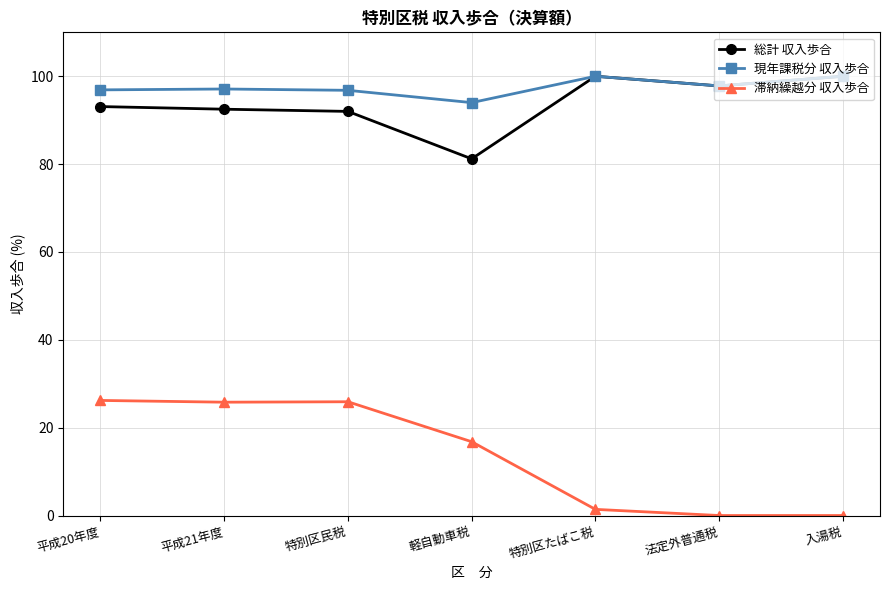

At how many categories does at least one series exceed 87?

7